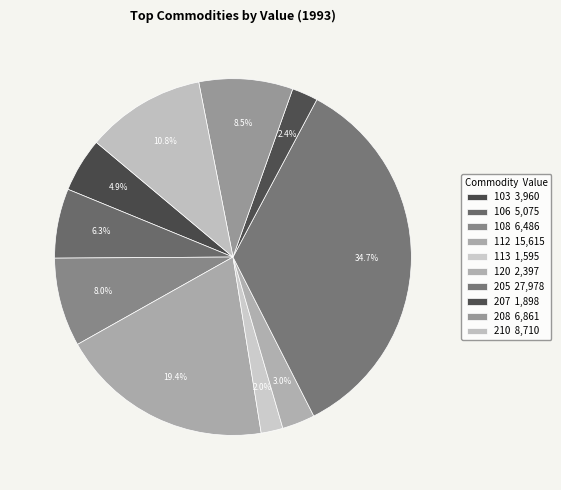

What is the change in value from 108 to 208?

+375